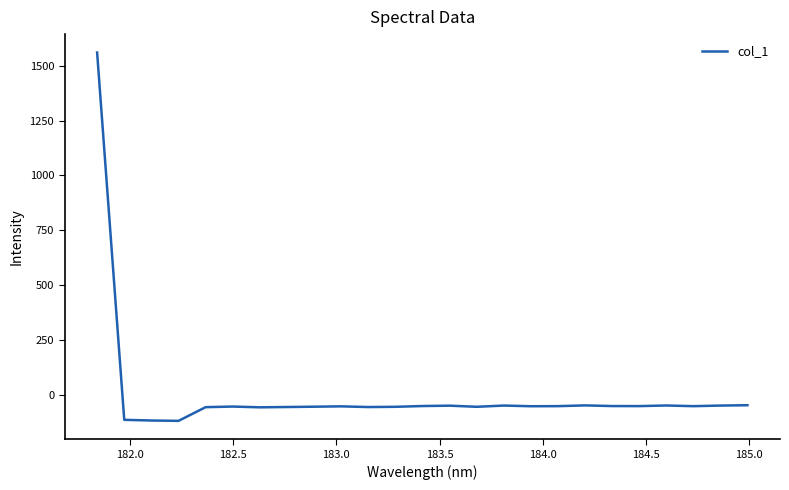

What is the difference between the maximum and minimum values?

1678.8